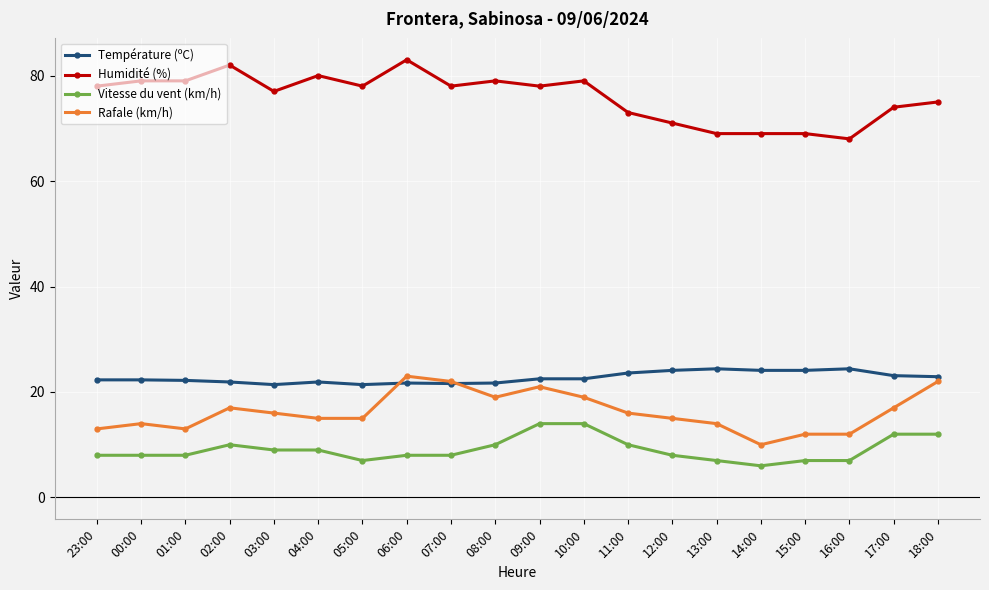

What is the difference between the maximum and minimum values in the Vitesse du vent (km/h) series?

8.0